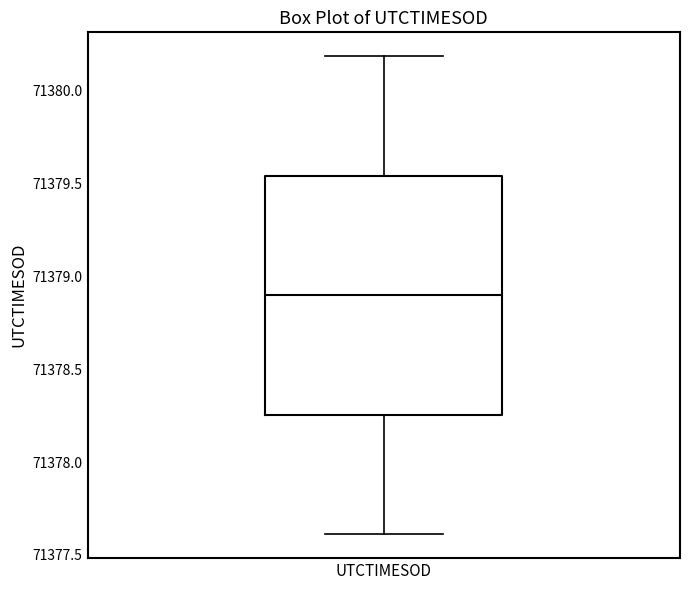

Where is the upper edge of the box for UTCTIMESOD on the y-axis? The values are not printed on the chart, so give them approximately, as read against the axis.

71379.55